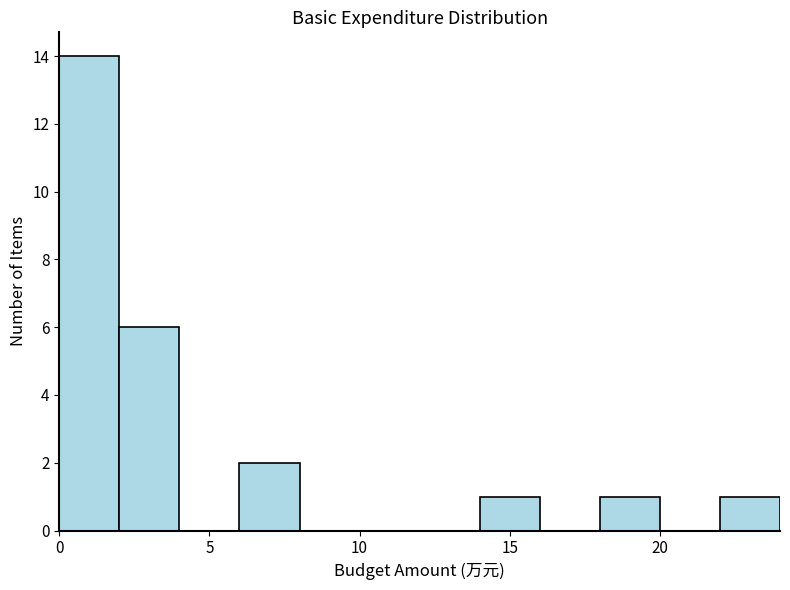

Reading left to right, list every bar in this chart as the range it spans on the x-axis followed by its height. The values are not printed on the chart, so give them approximately, as read against the axis.

0 to 2: 14
2 to 4: 6
4 to 6: 0
6 to 8: 2
8 to 10: 0
10 to 12: 0
12 to 14: 0
14 to 16: 1
16 to 18: 0
18 to 20: 1
20 to 22: 0
22 to 24: 1